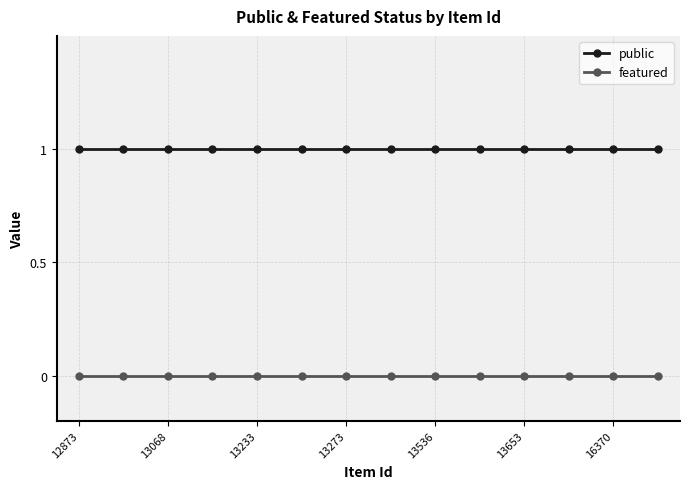

True or false: public and featured cross at least once.

False